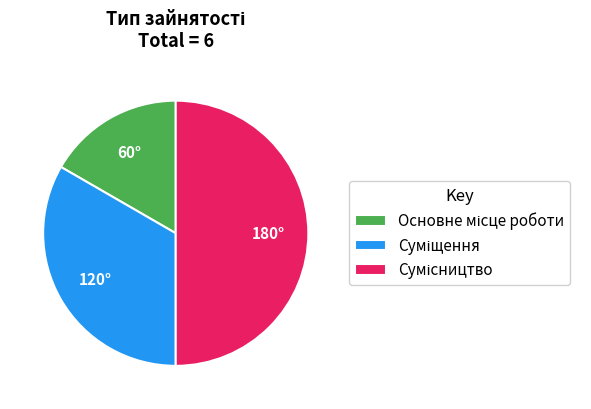

To the nearest percent, what percentage of the pie is Основне місце роботи?

17%